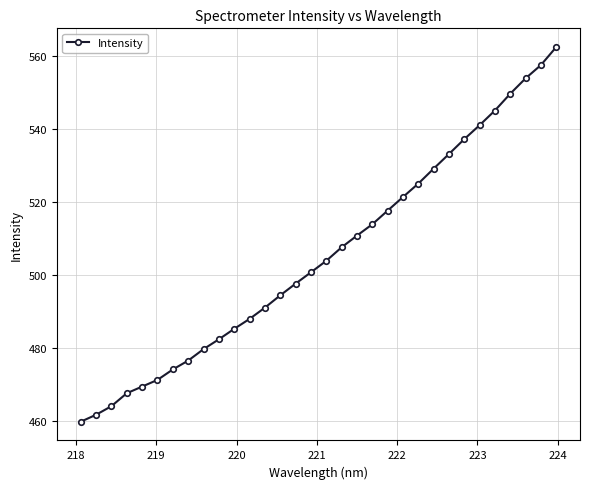

How many series are shown in this chart?

1